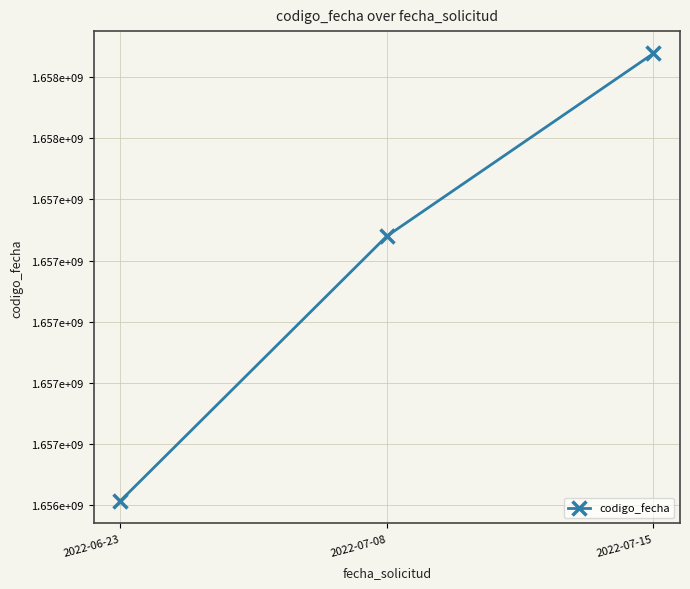

Does the chart have visible grid lines?

Yes